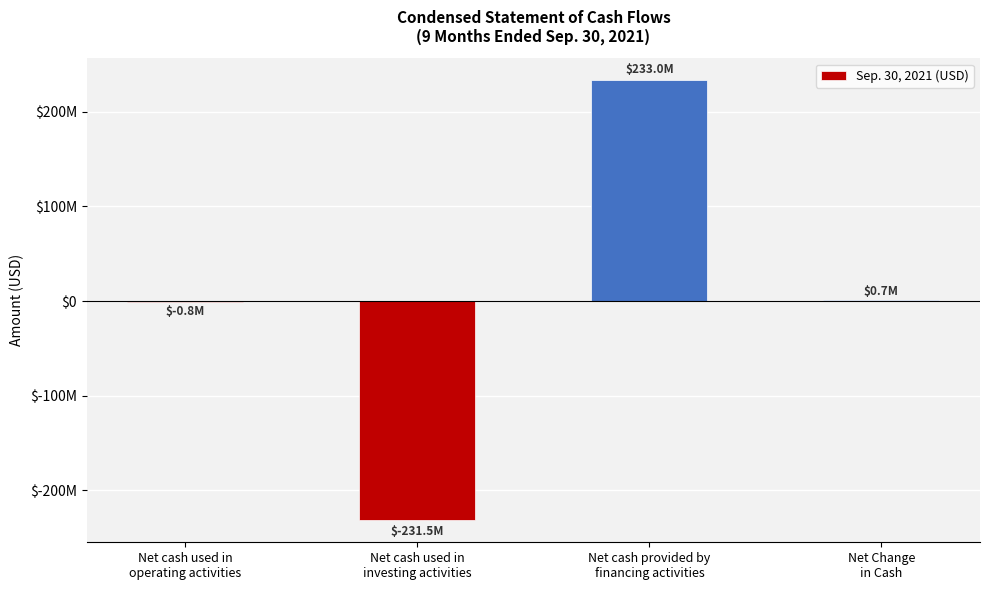

What is the approximate value at Net cash used in
operating activities?

-808986